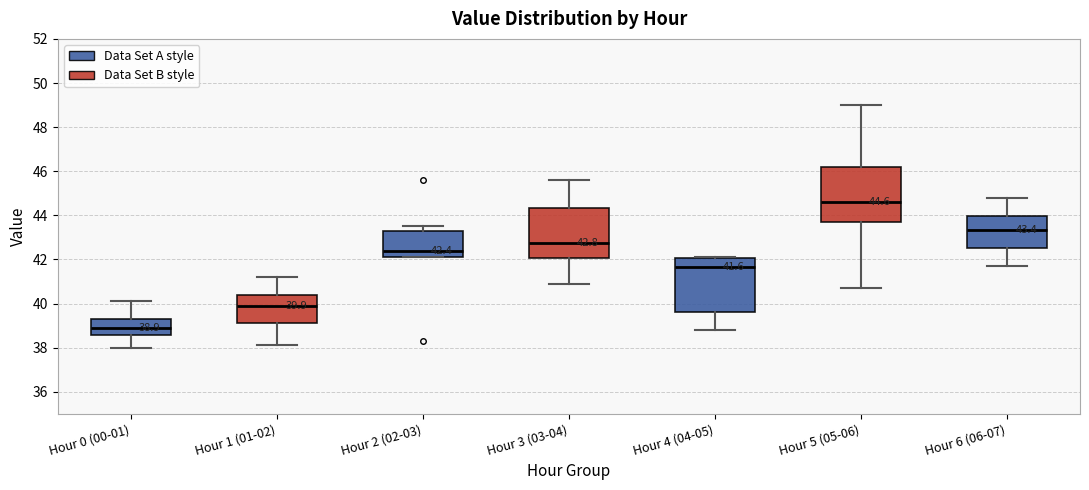

Which box has the lowest median line?

Hour 0 (00-01)